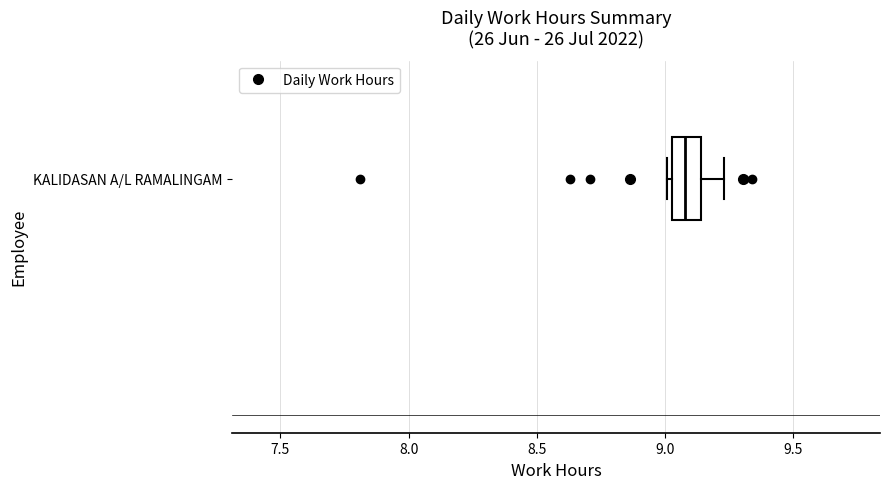

Transcribe this box plot: give where the median line is, the range the box spans, and where the two whiskers end, as read against the x-axis. The values are not printed on the chart, so give them approximately, as read against the axis.

median 9.10, box 9.05 to 9.15, whiskers 9.00 to 9.25